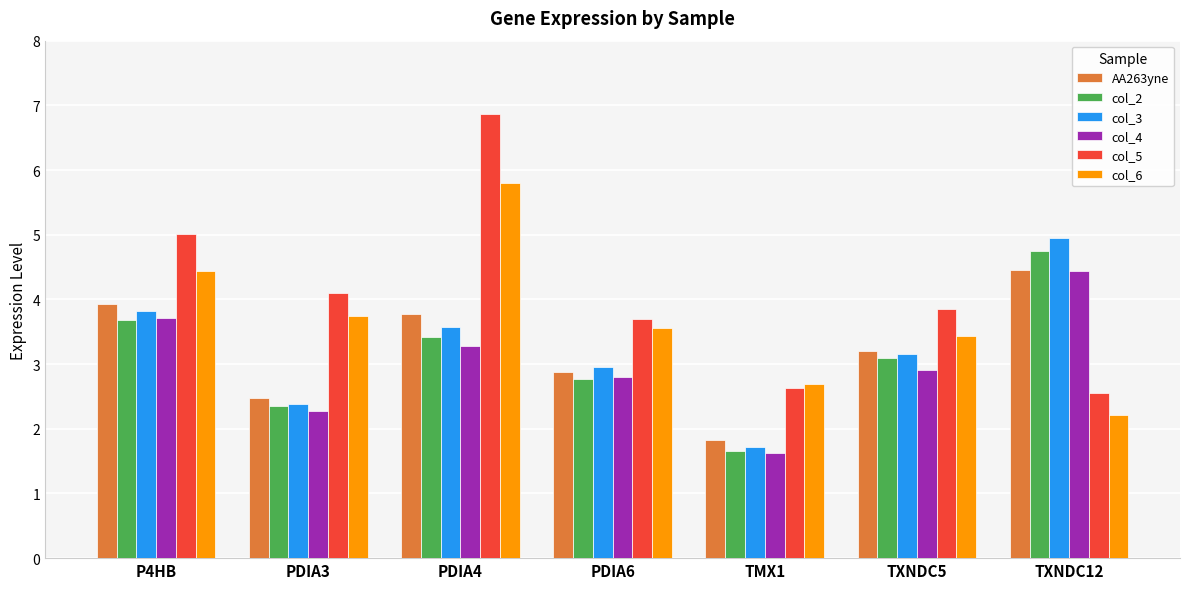

How many bars are there in each group?

6